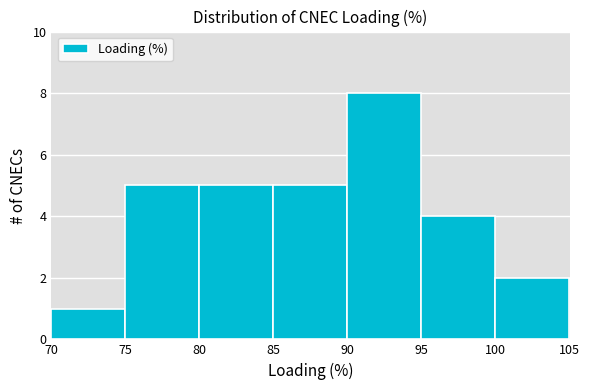

Which range on the x-axis has the tallest bar?

90 to 95